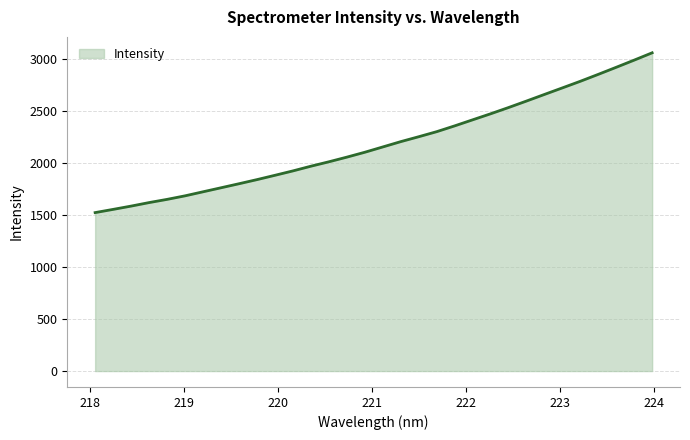

What is the maximum value shown in the chart?

3058.8